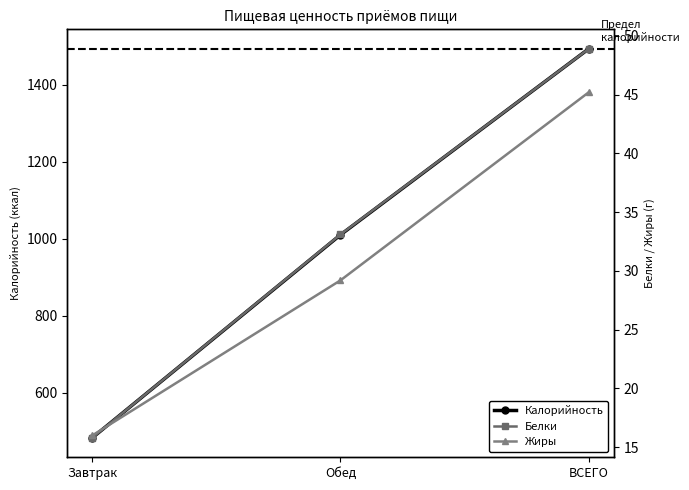

What is the greatest value displayed?

1493.0